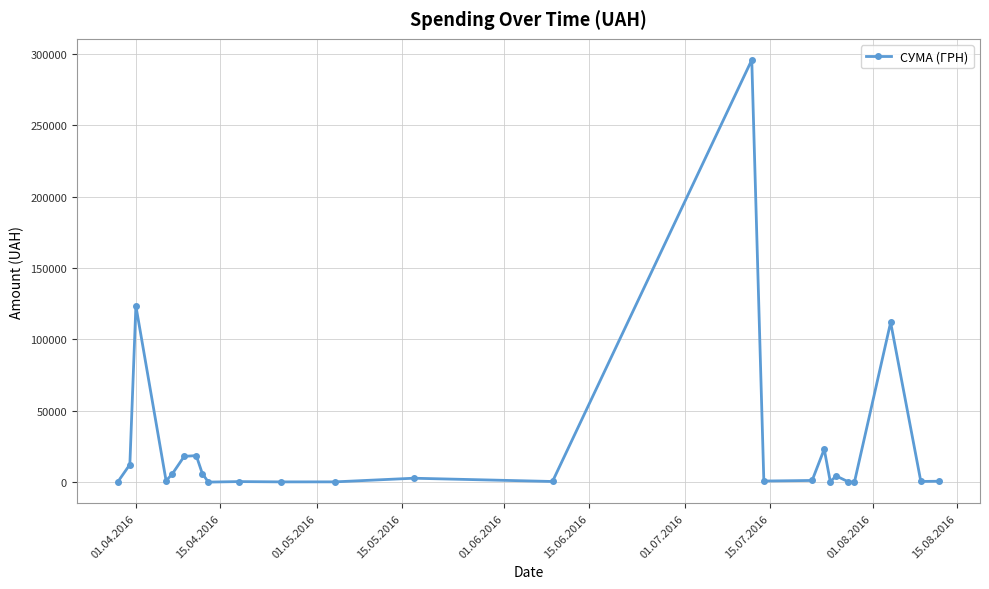

What is the sum of all values?

630977.9